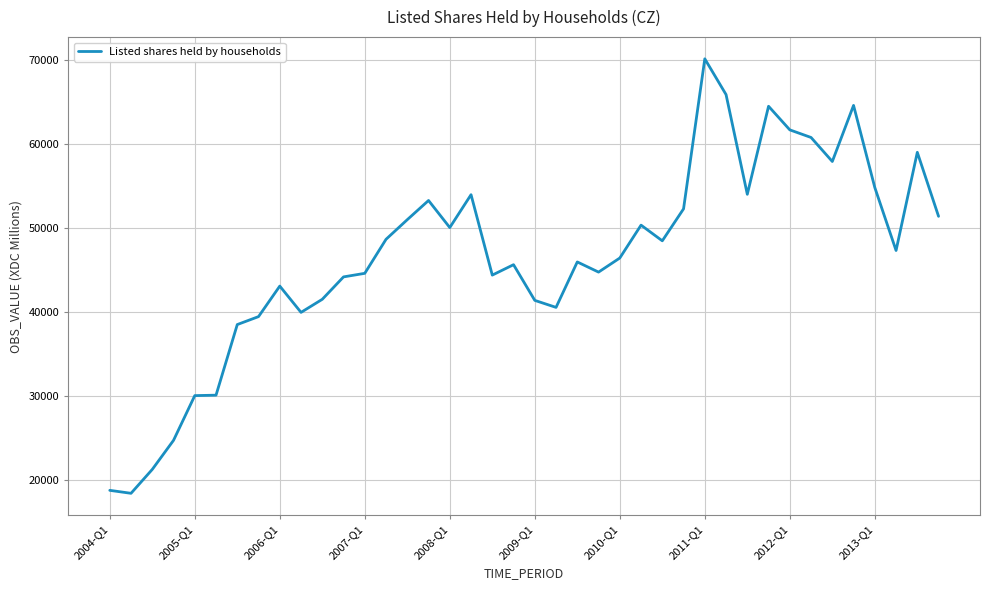

What is the minimum value shown in the chart?

18445